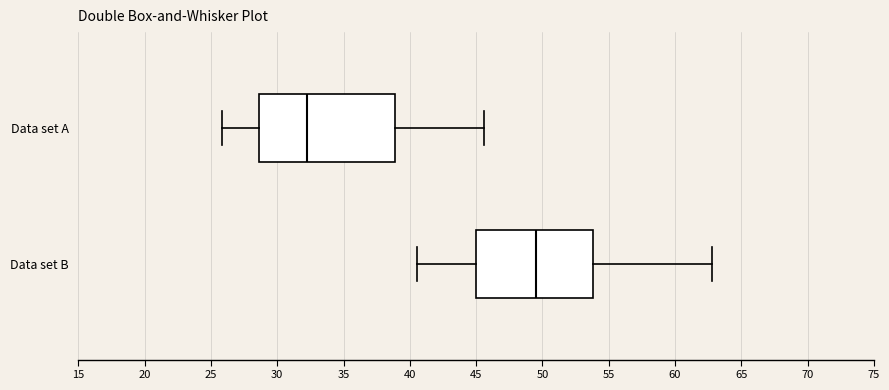

Reading bottom to top, transcribe this box plot: for each box, give where its median line is, the range the box spans, and where its two whiskers end, as read against the x-axis. The values are not printed on the chart, so give them approximately, as read against the axis.

Data set B: median 49.5, box 45.0 to 54.0, whiskers 40.5 to 63.0
Data set A: median 32.5, box 28.5 to 39.0, whiskers 26.0 to 45.5